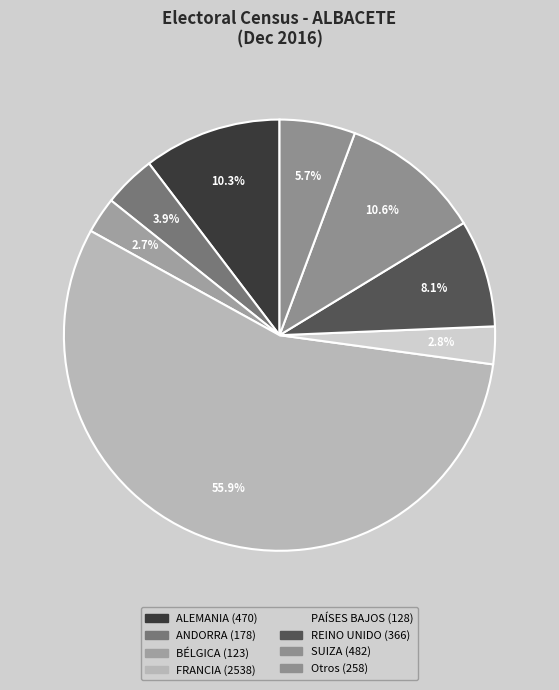

How many slices are in this pie chart?

8